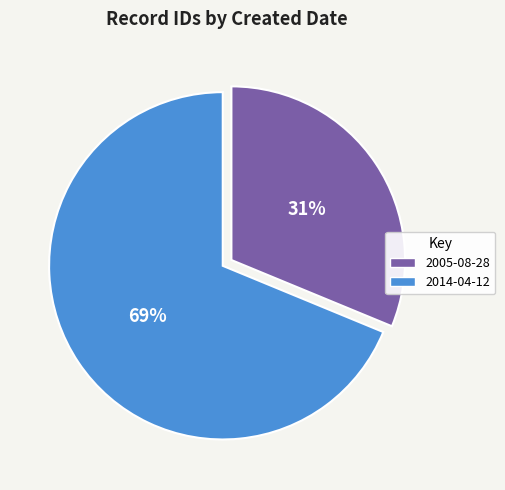

Combined, do 2005-08-28 and 2014-04-12 account for over 50%?

Yes